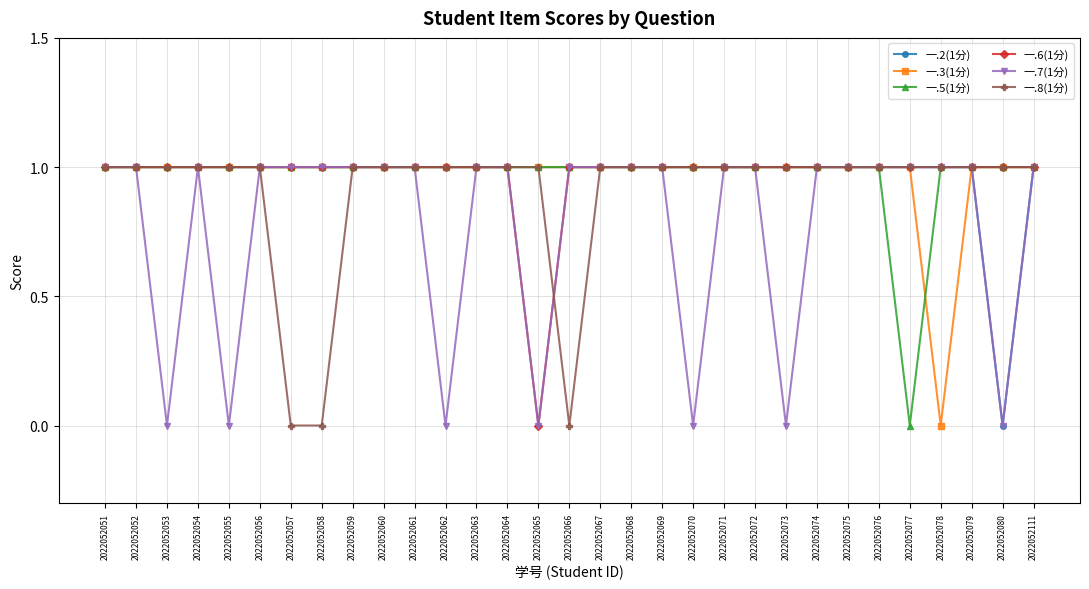

Between 2022052052 and 2022052058, which series saw the biggest shift?

一.8(1分)